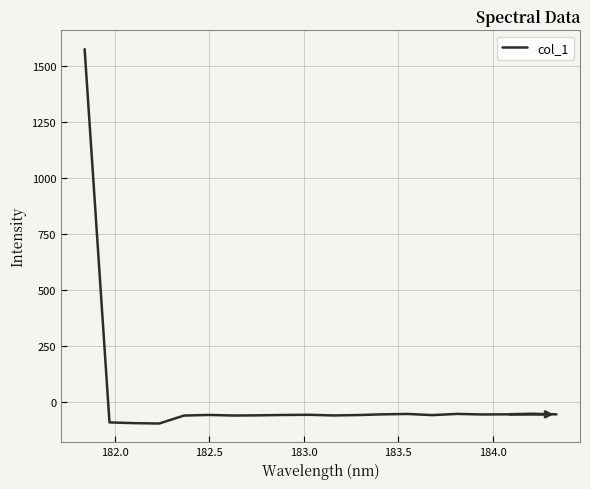

What is the maximum value shown in the chart?

1573.2